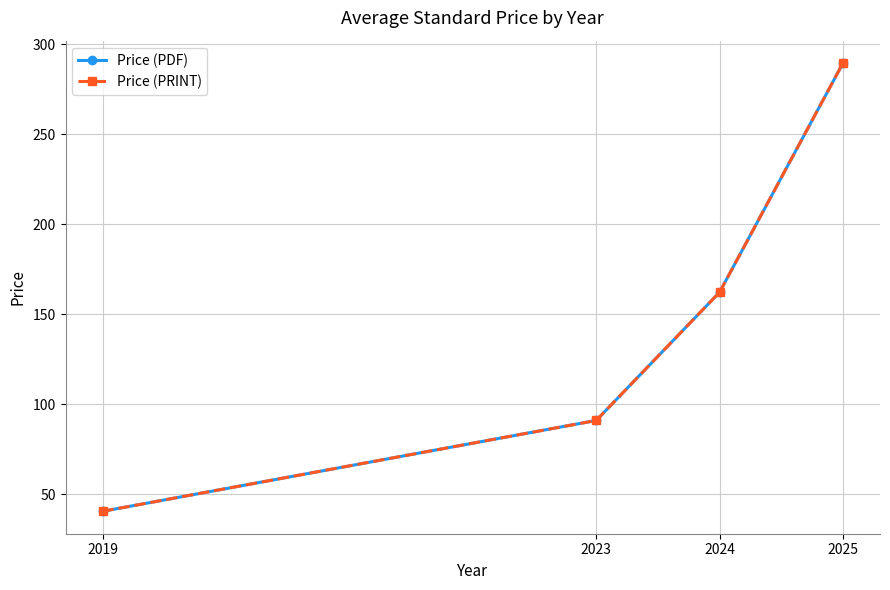

Does the chart have visible grid lines?

Yes